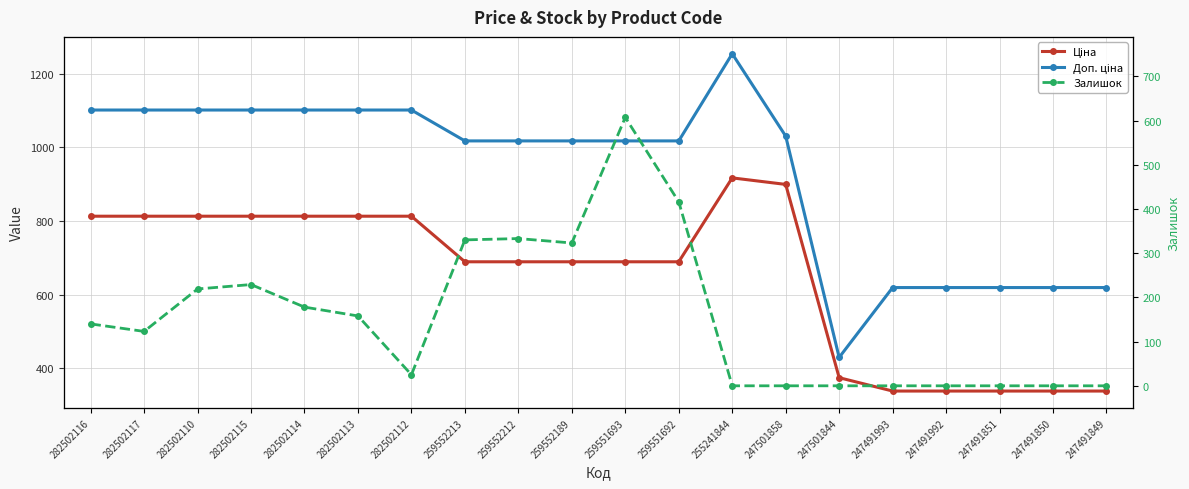

What is the spread (max minus min) of values at 259551693?

410.8